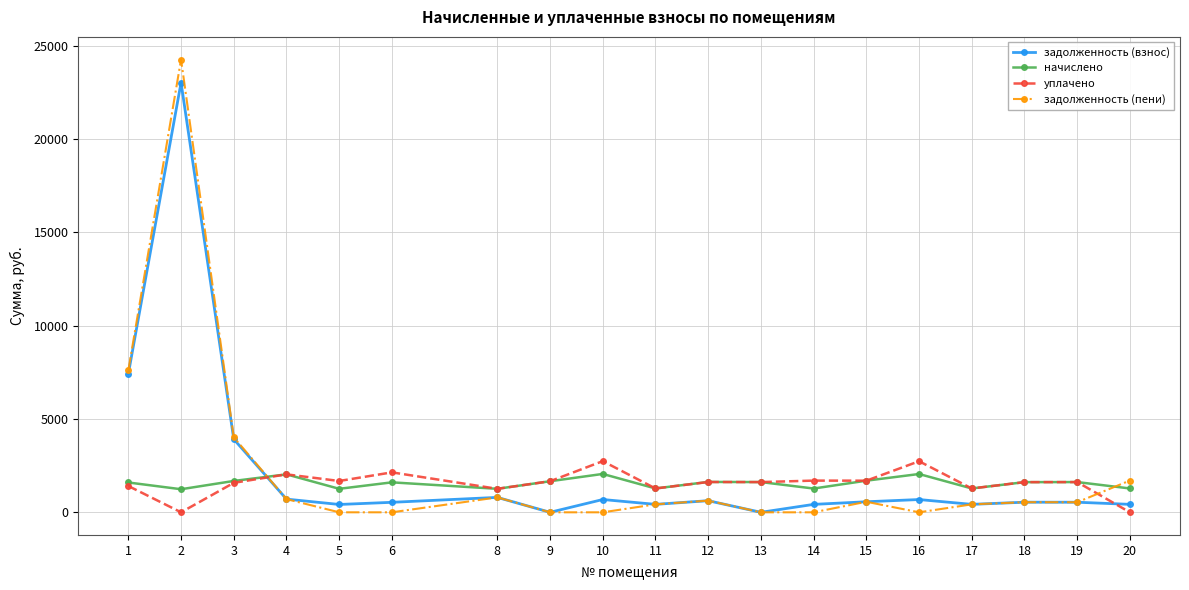

Where does the начислено series first go above 1617?

3